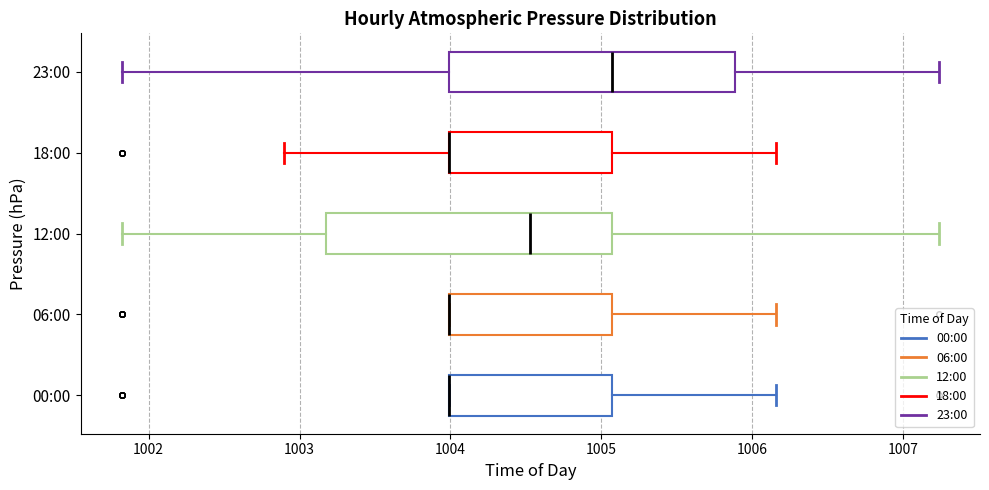

Reading bottom to top, transcribe this box plot: for each box, give where its median line is, the range the box spans, and where its two whiskers end, as read against the x-axis. The values are not printed on the chart, so give them approximately, as read against the axis.

00:00: median 1004.0 (drawn on the box's left edge), box 1004.0 to 1005.1, whiskers 1004.0 to 1006.2
06:00: median 1004.0 (drawn on the box's left edge), box 1004.0 to 1005.1, whiskers 1004.0 to 1006.2
12:00: median 1004.5, box 1003.2 to 1005.1, whiskers 1001.8 to 1007.2
18:00: median 1004.0 (drawn on the box's left edge), box 1004.0 to 1005.1, whiskers 1002.9 to 1006.2
23:00: median 1005.1, box 1004.0 to 1005.9, whiskers 1001.8 to 1007.2